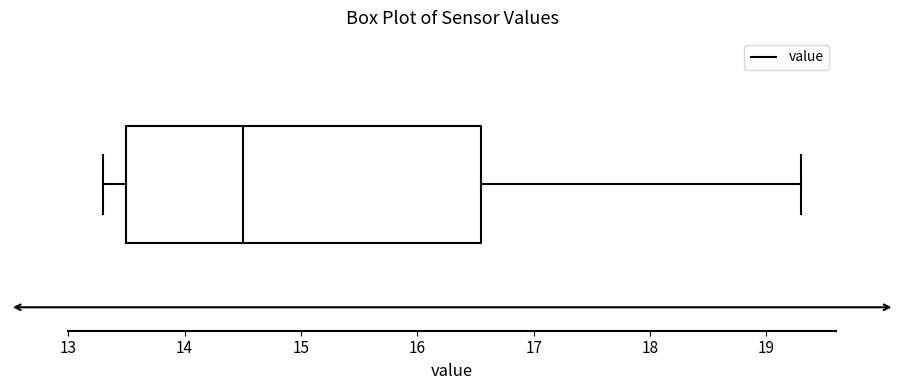

Transcribe this box plot: give where the median line is, the range the box spans, and where the two whiskers end, as read against the x-axis. The values are not printed on the chart, so give them approximately, as read against the axis.

median 14.5, box 13.5 to 16.6, whiskers 13.3 to 19.3